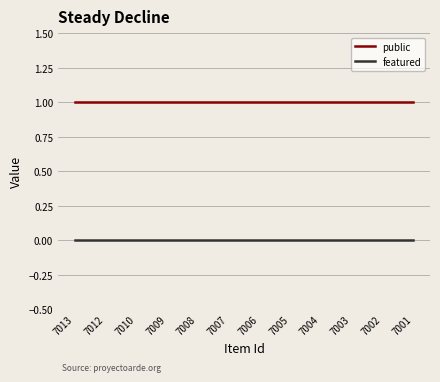

At how many categories does at least one series exceed 0?

12